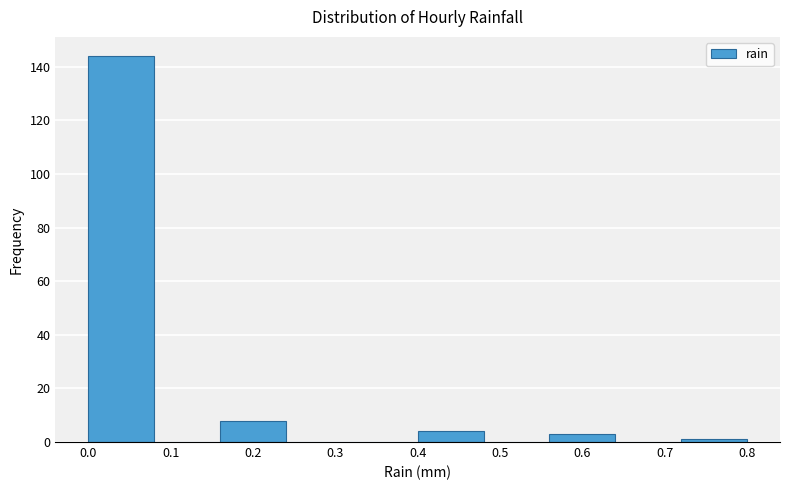

Over which range of the x-axis is the bar tallest?

0.00 to 0.08